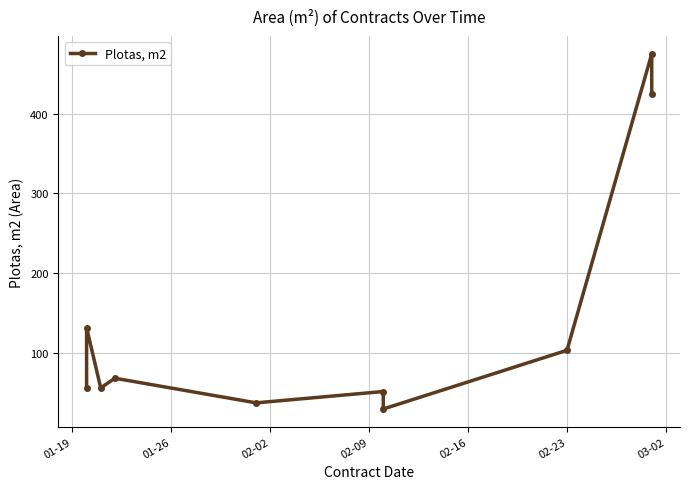

Does the chart display data point markers on the line(s)?

Yes